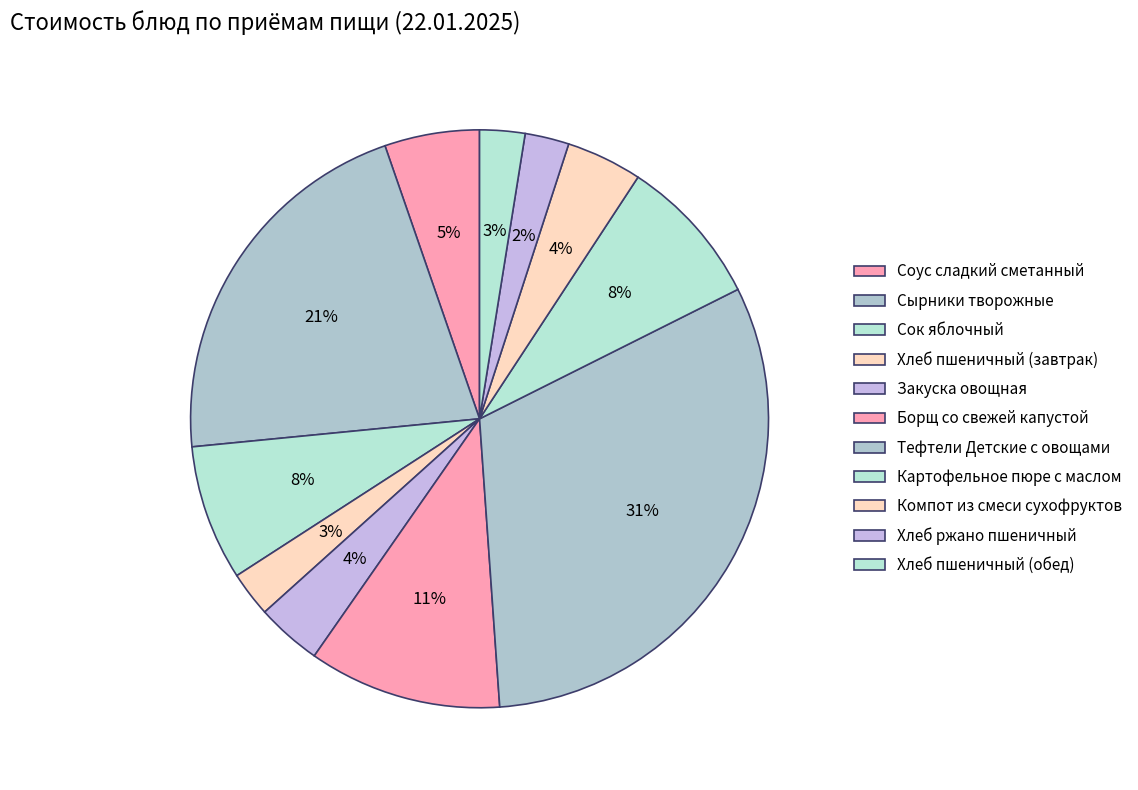

Which slice is the smallest?

Хлеб ржано пшеничный